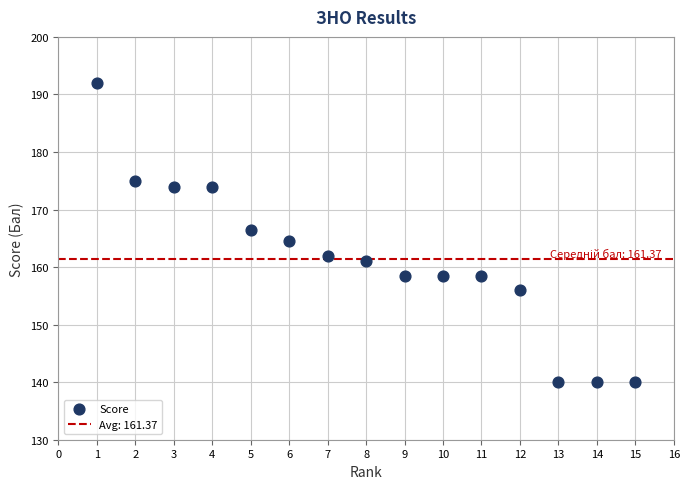

What is the range of Y values (max minus min)?

52.0